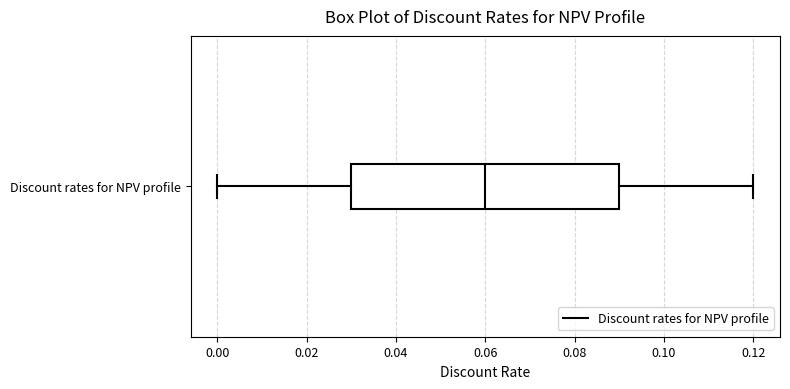

Read this box plot against the x-axis: the position of the median line, the range covered by the box, and the ends of both whiskers. The values are not printed on the chart, so give them approximately, as read against the axis.

median 0.06, box 0.03 to 0.09, whiskers 0.00 to 0.12